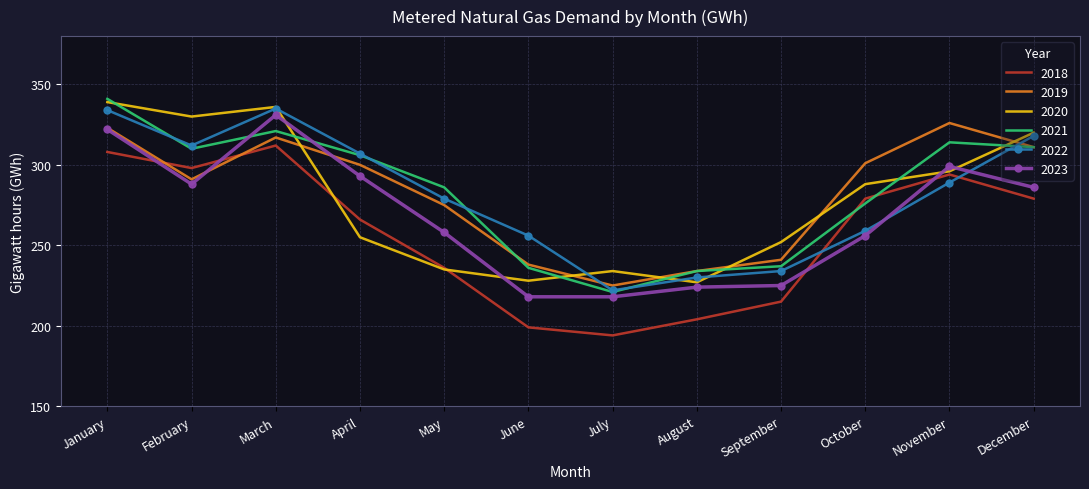

What is the lowest value of the 2019 series?

225